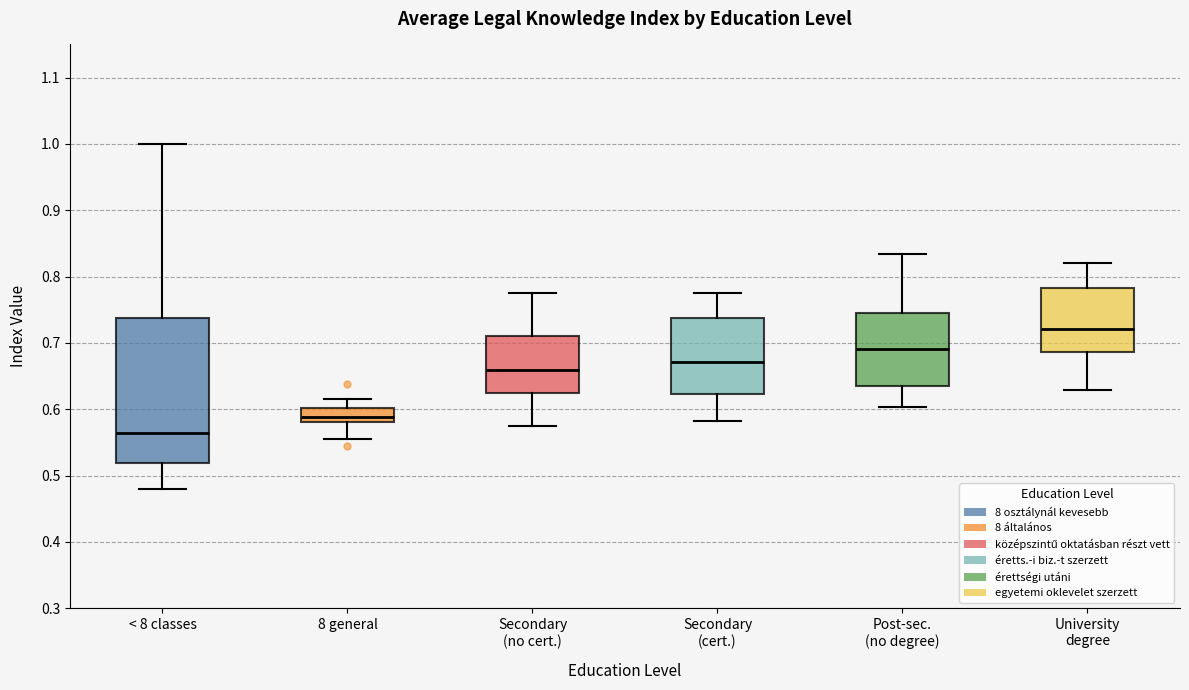

Where is the lower edge of the box for Post-sec. (no degree) on the y-axis? The values are not printed on the chart, so give them approximately, as read against the axis.

0.64